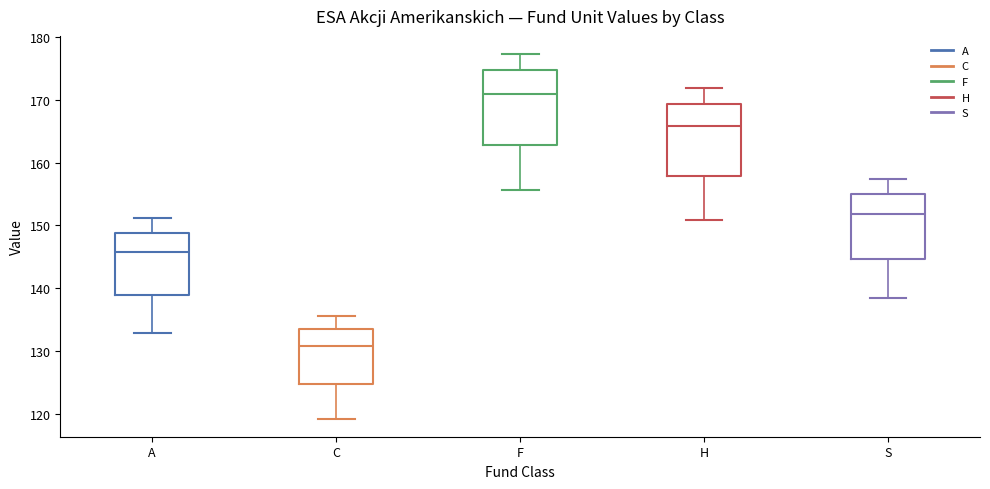

Reading left to right, read every box against the y-axis: the position of its median line, the range the box covers, and the ends of its whiskers. The values are not printed on the chart, so give them approximately, as read against the axis.

A: median 146, box 139 to 149, whiskers 133 to 151
C: median 131, box 125 to 134, whiskers 119 to 136
F: median 171, box 163 to 175, whiskers 156 to 177
H: median 166, box 158 to 169, whiskers 151 to 172
S: median 152, box 145 to 155, whiskers 138 to 157